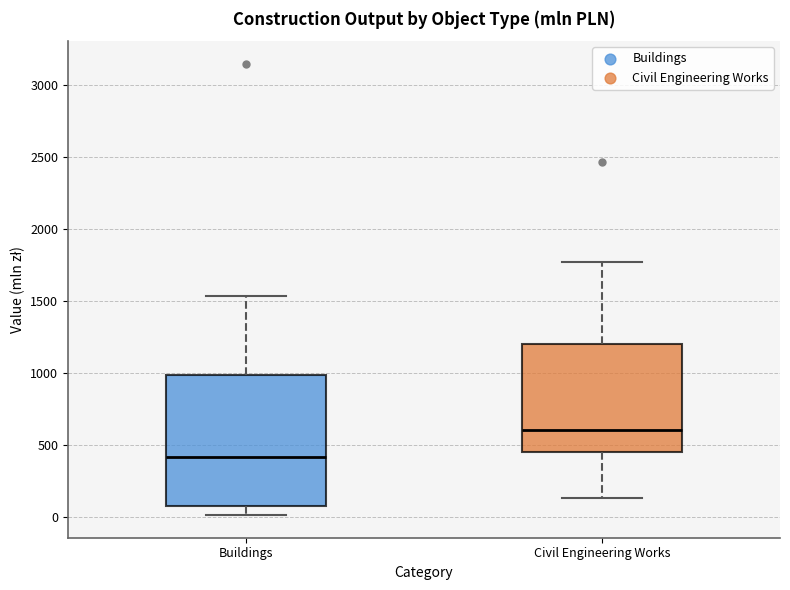

Reading left to right, read every box against the y-axis: the position of its median line, the range the box covers, and the ends of its whiskers. The values are not printed on the chart, so give them approximately, as read against the axis.

Buildings: median 400, box 50 to 1000, whiskers 0 to 1550
Civil Engineering Works: median 600, box 450 to 1200, whiskers 150 to 1750